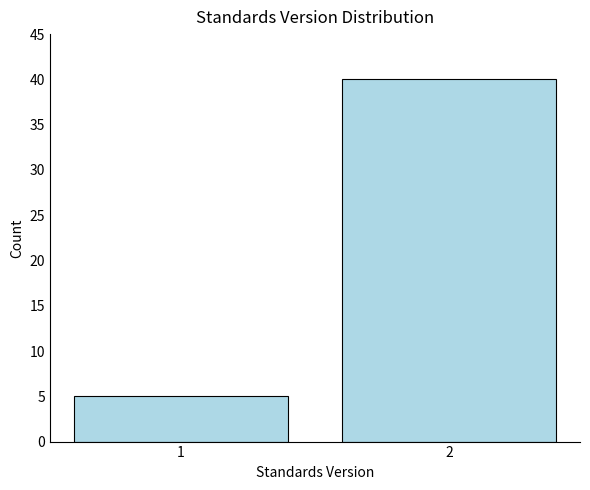

Reading left to right, transcribe all the data shown in this chart.

5	40